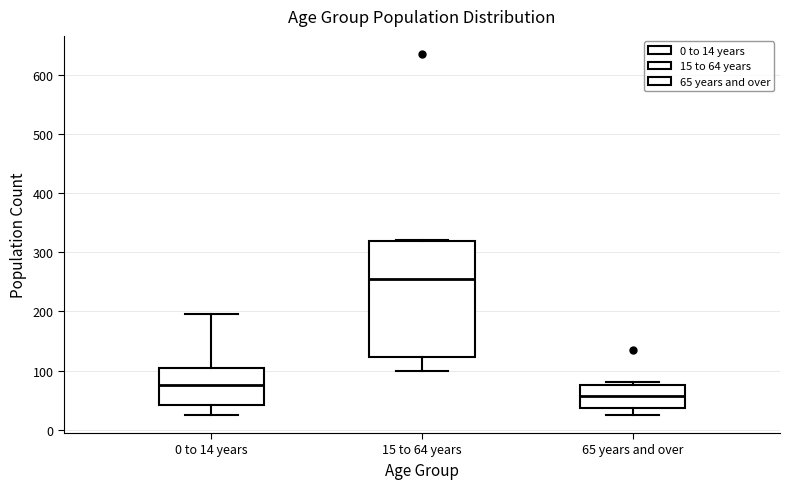

Which box is the tallest, from its lower edge to its upper edge?

15 to 64 years